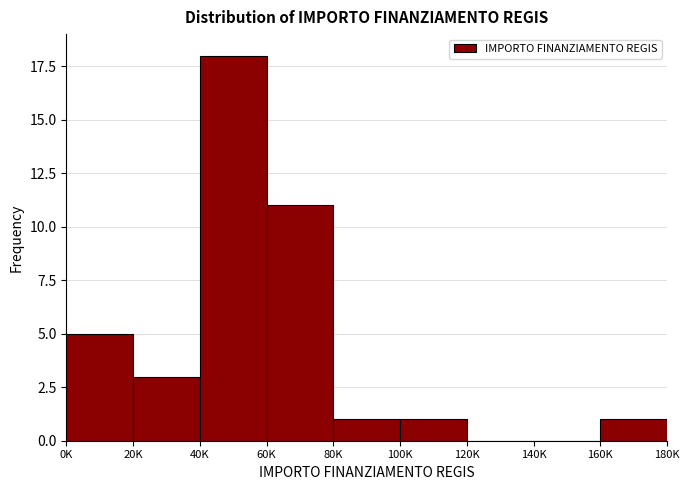

Reading right to left, list all the values displayed in this chart.

160K=1	140K=0	120K=0	100K=1	80K=1	60K=11	40K=18	20K=3	0K=5